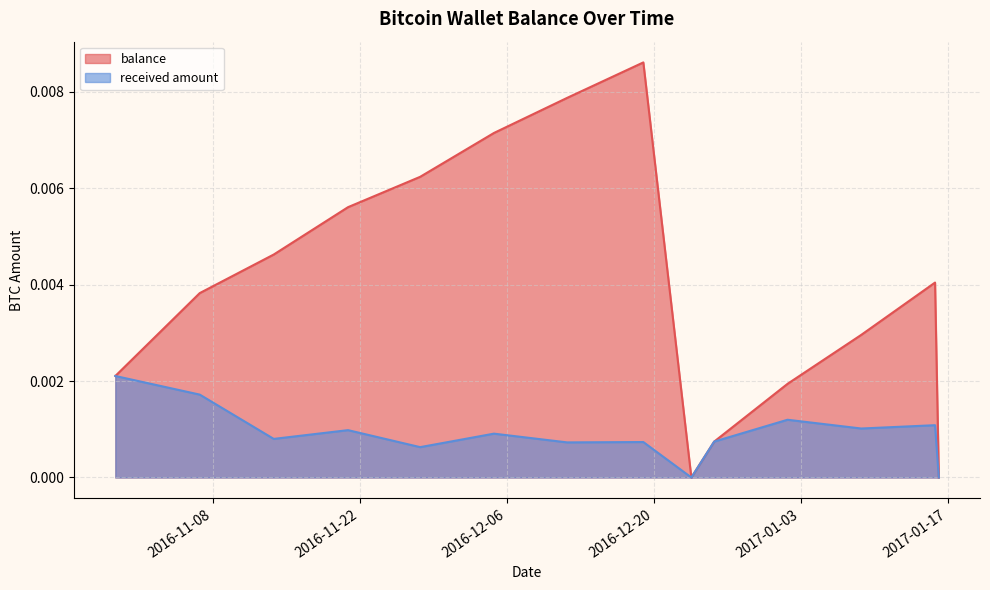

True or false: received amount has more than 1 points higher than both neighbors.

True